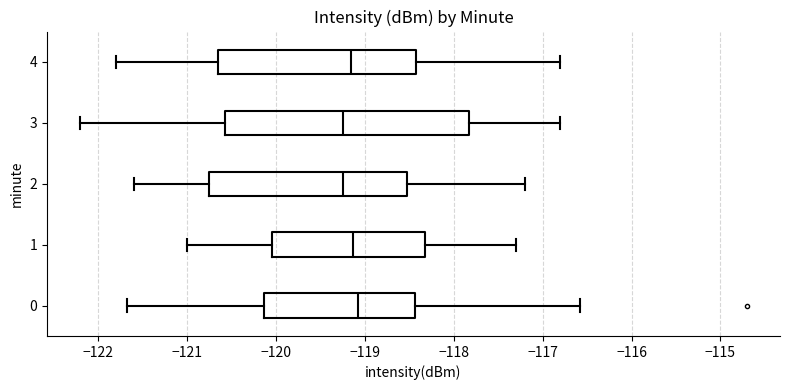

Reading bottom to top, transcribe this box plot: for each box, give where its median line is, the range the box spans, and where its two whiskers end, as read against the x-axis. The values are not printed on the chart, so give them approximately, as read against the axis.

0: median -119.1, box -120.1 to -118.4, whiskers -121.7 to -116.6
1: median -119.1, box -120.0 to -118.3, whiskers -121.0 to -117.3
2: median -119.2, box -120.7 to -118.5, whiskers -121.6 to -117.2
3: median -119.2, box -120.6 to -117.8, whiskers -122.2 to -116.8
4: median -119.1, box -120.6 to -118.4, whiskers -121.8 to -116.8